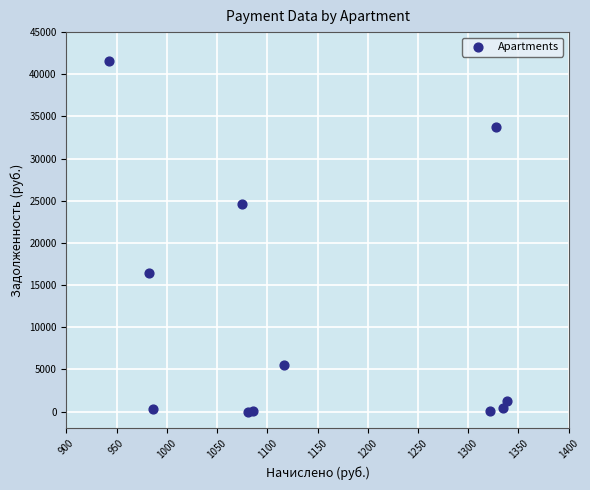

What Y value in the scatter plot is closest to 20767?

24597.3